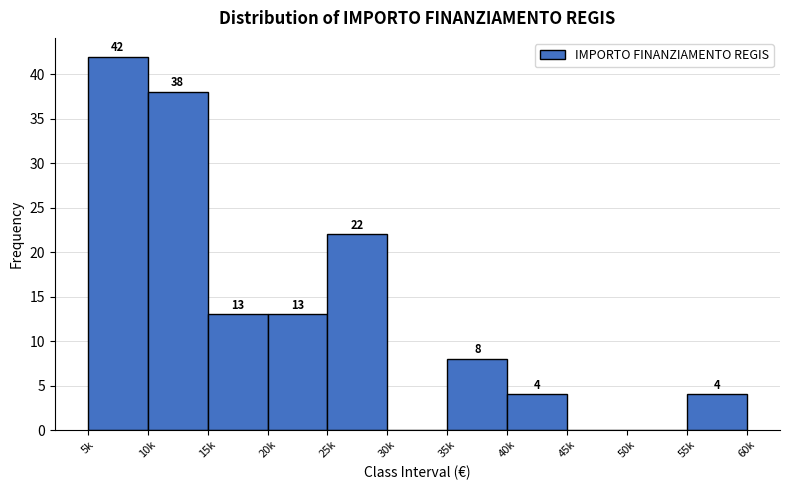

Reading left to right, what are all the values shown in this chart?

5k=42	10k=38	15k=13	20k=13	25k=22	30k=0	35k=8	40k=4	45k=0	50k=0	55k=4